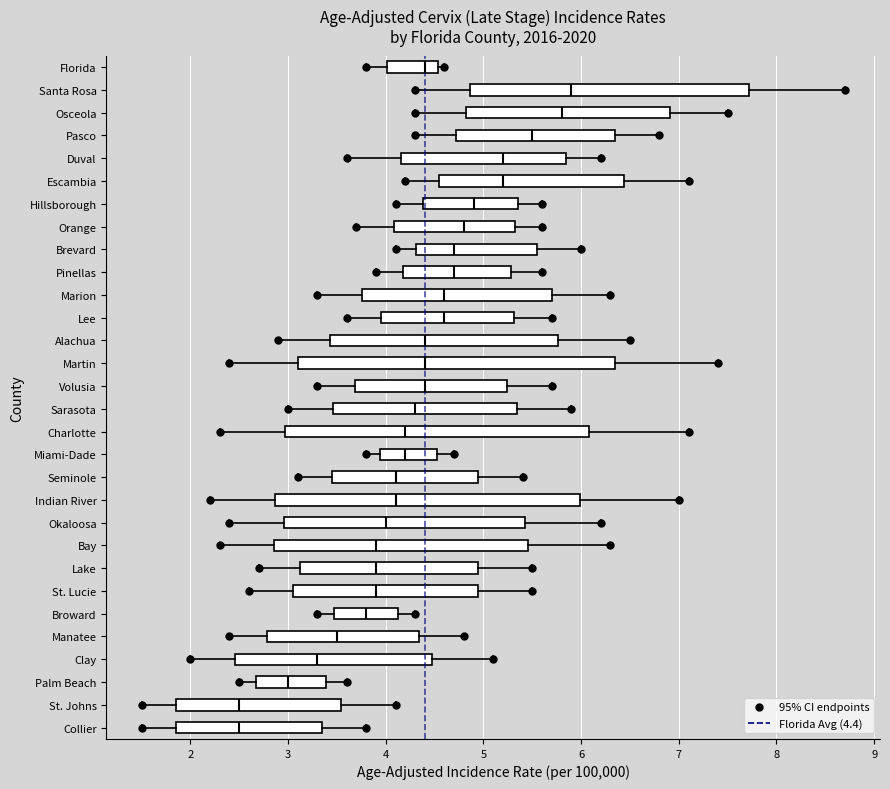

Where does the right whisker of the box for Volusia end on the x-axis? The values are not printed on the chart, so give them approximately, as read against the axis.

5.7